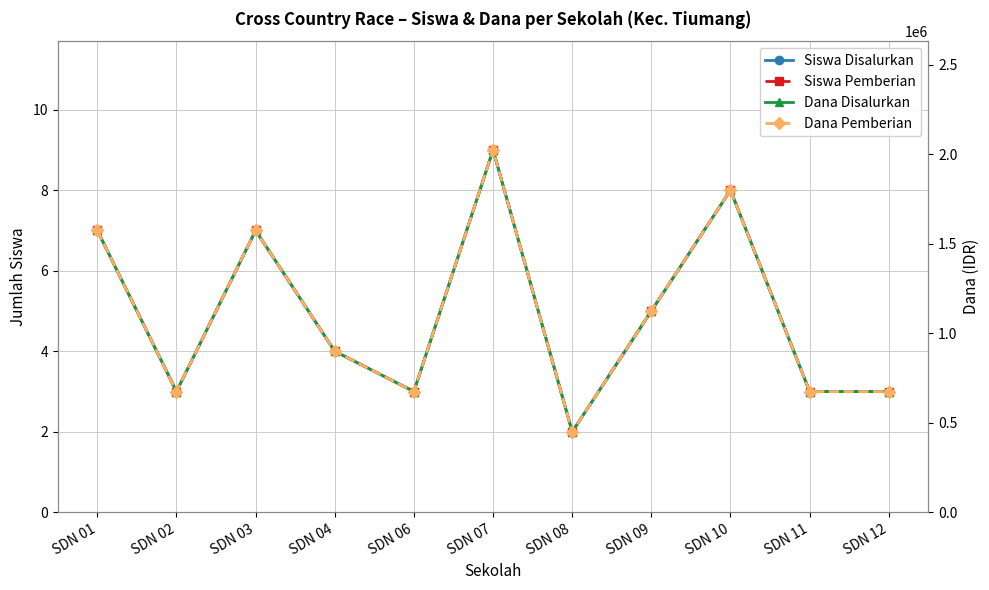

How many interior local valleys does the Dana Pemberian series have?

3